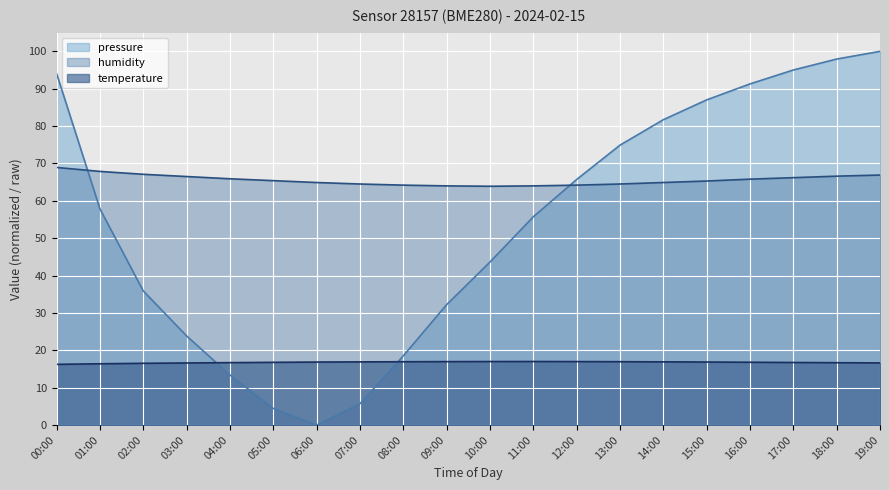

What is the value of the pressure point at the 15th from the left?

81.7